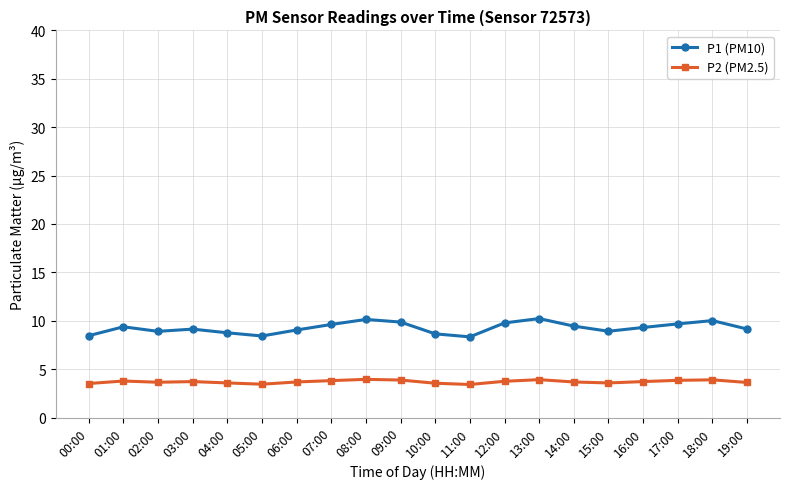

Which series has the widest spread of values?

P1 (PM10)